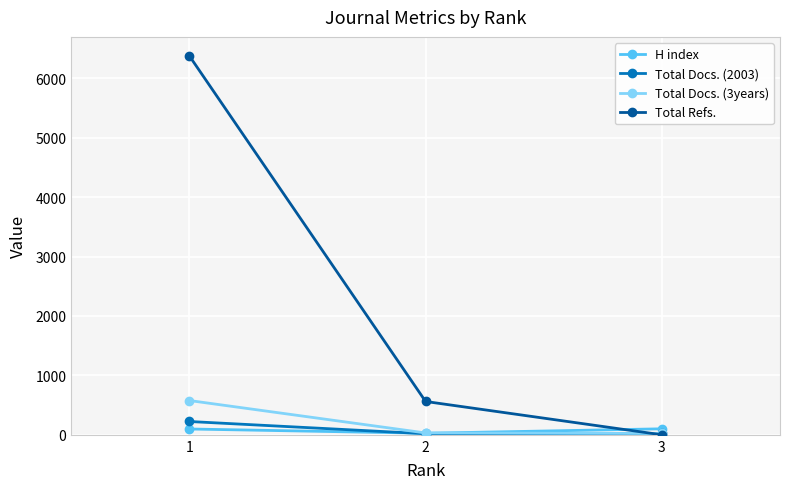

What is the difference between the maximum and minimum values in the Total Refs. series?

6379